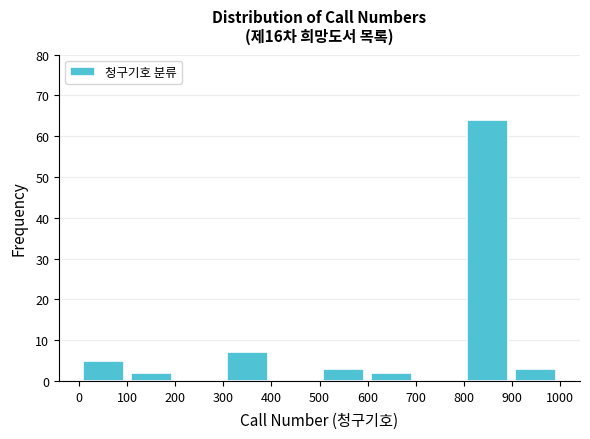

What is the height of the bar covering 800 to 900 on the x-axis? The values are not printed on the chart, so give them approximately, as read against the axis.

64